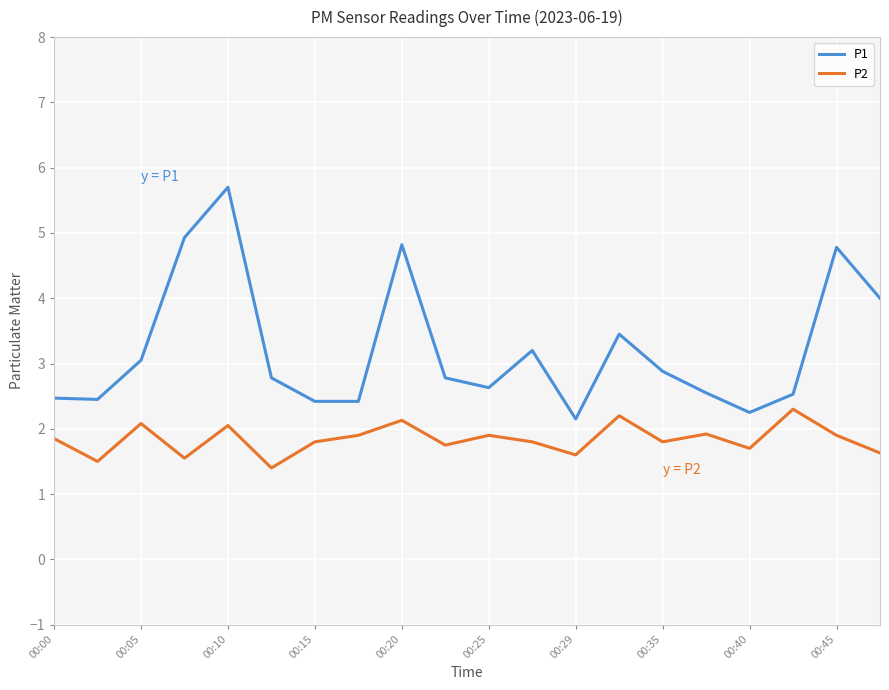

Which series has the largest total across all categories?

P1